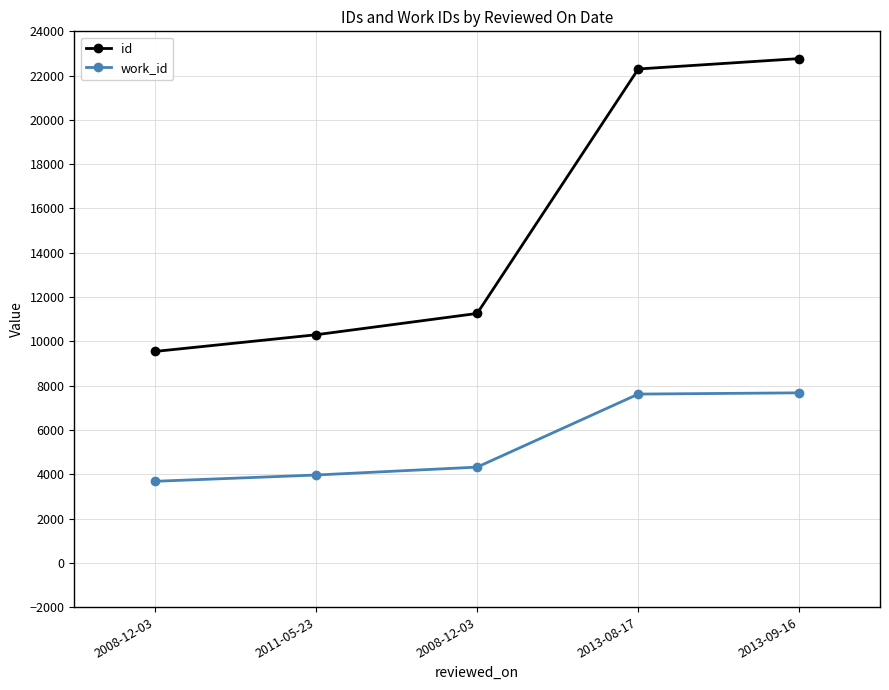

How many lines are shown in the chart?

2